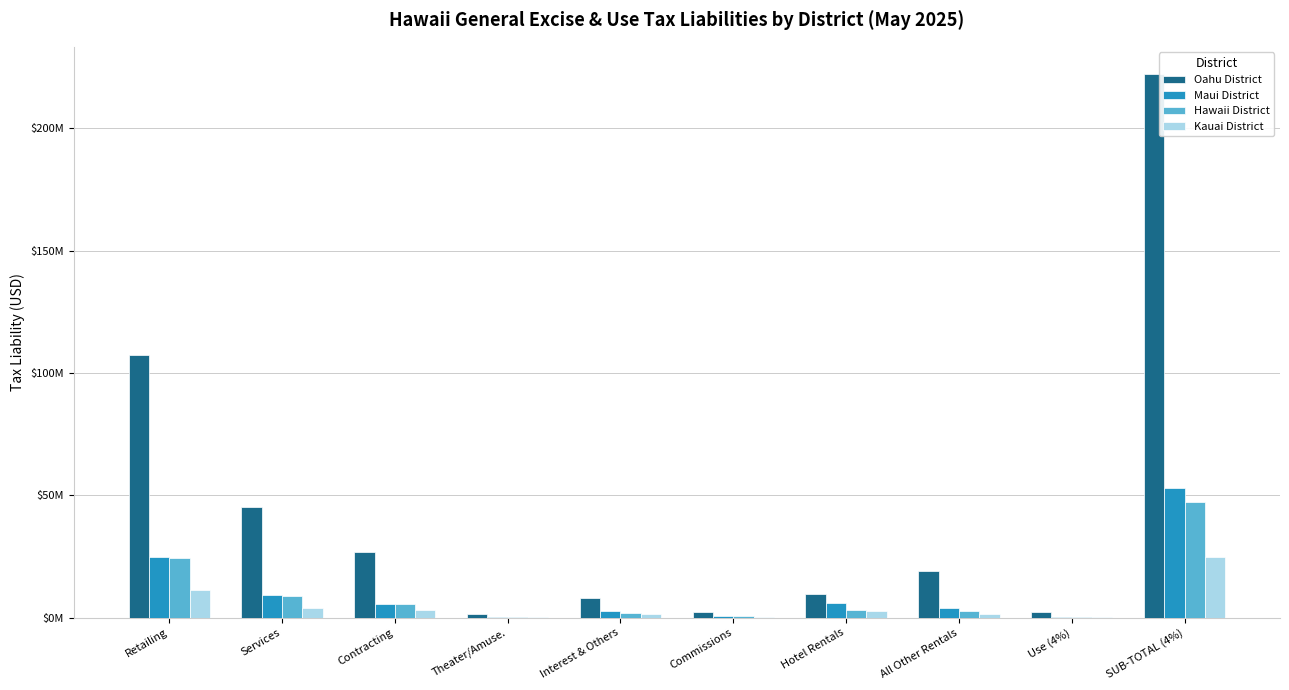

What are all the series names shown in the legend?

Oahu District, Maui District, Hawaii District, Kauai District